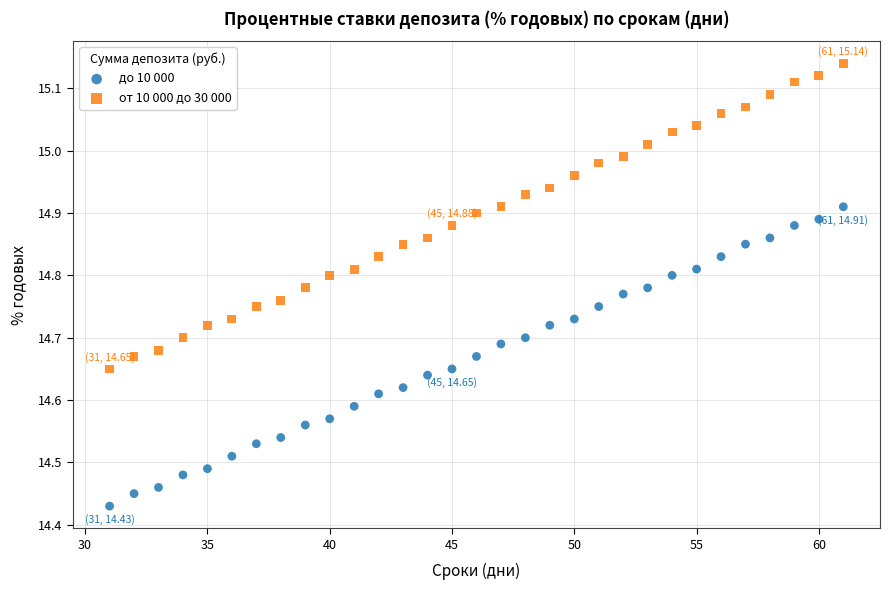

Which series reaches the maximum Y coordinate?

от 10 000 до 30 000